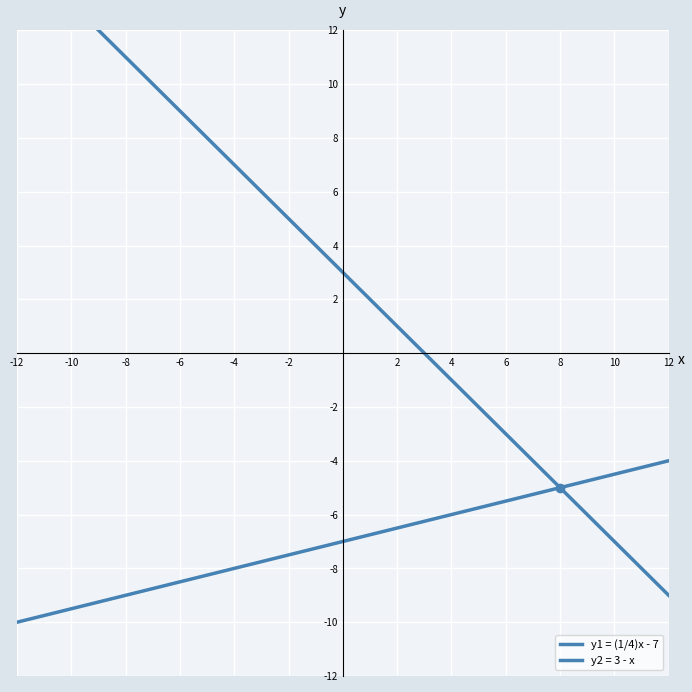

What is the sum of all y1 = (1/4)x - 7 values?

-102.0